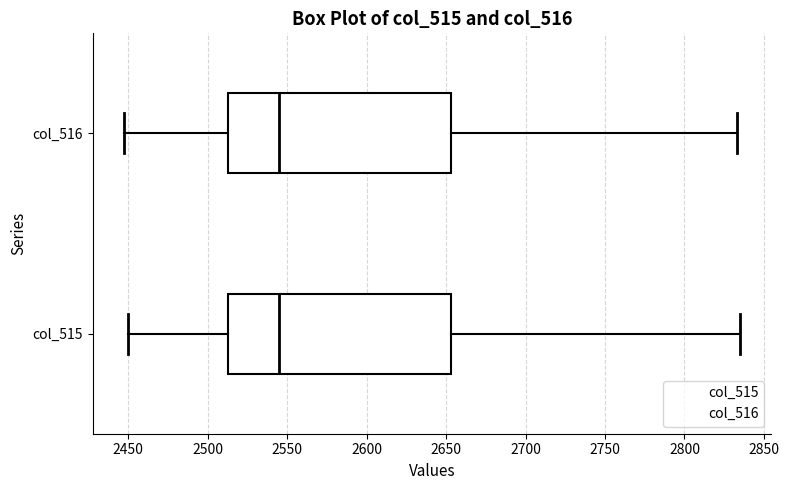

Where does the median line of the box for col_516 sit on the x-axis? The values are not printed on the chart, so give them approximately, as read against the axis.

2545